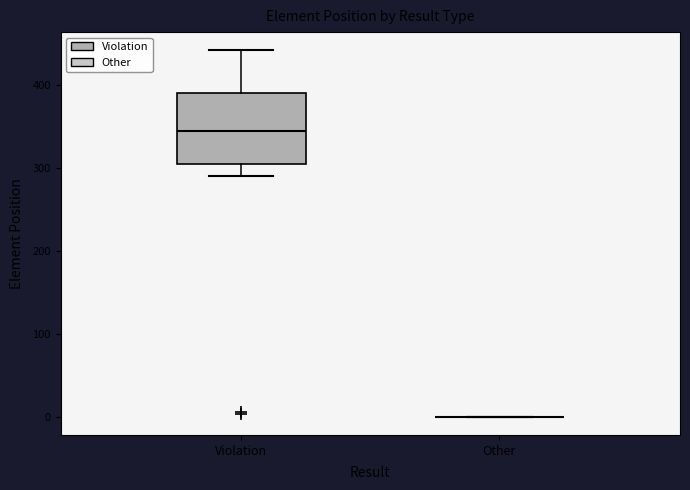

Reading left to right, transcribe this box plot: for each box, give where its median line is, the range the box spans, and where its two whiskers end, as read against the y-axis. The values are not printed on the chart, so give them approximately, as read against the axis.

Violation: median 340, box 310 to 390, whiskers 290 to 440
Other: box collapsed to a line at 0, whiskers 0 to 0